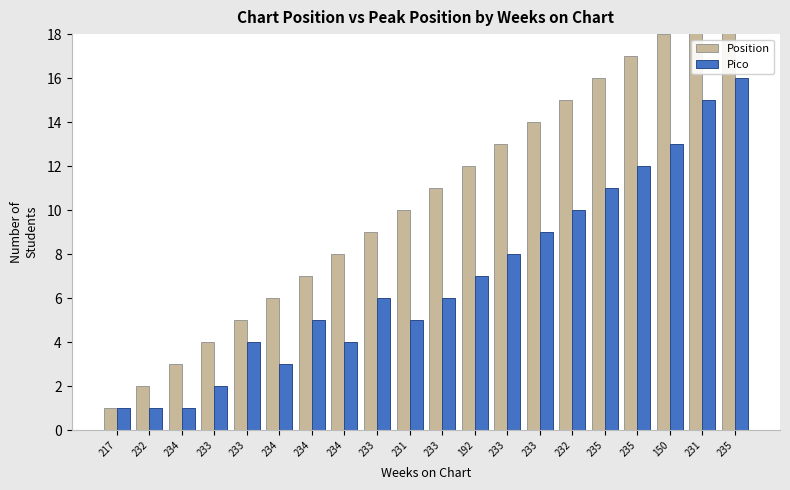

What is the label of the 11th bar from the right?

231